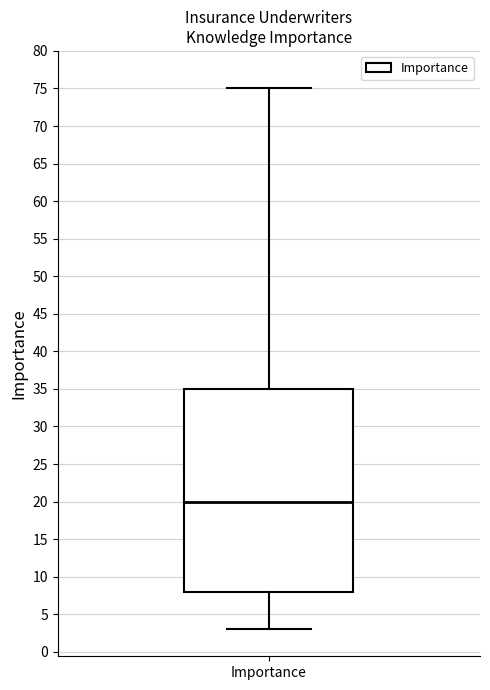

Read this box plot against the y-axis: the position of the median line, the range covered by the box, and the ends of both whiskers. The values are not printed on the chart, so give them approximately, as read against the axis.

median 20, box 8 to 35, whiskers 3 to 75